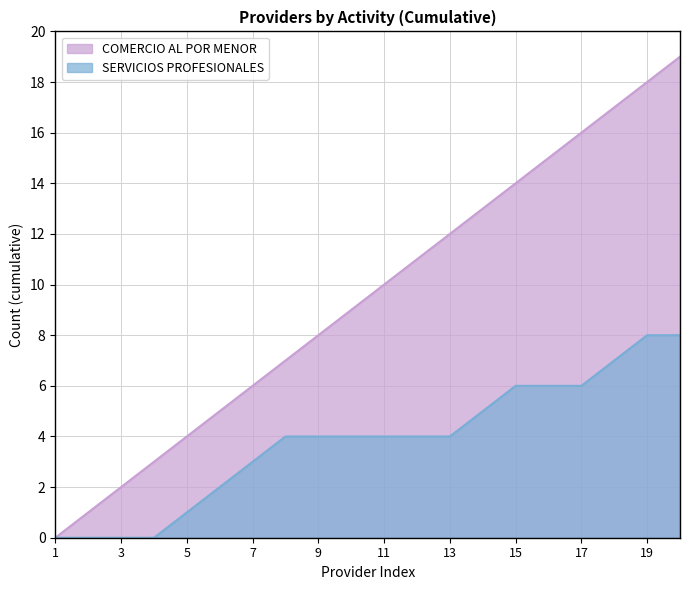

How many values in the COMERCIO AL POR MENOR series are below 10?

10